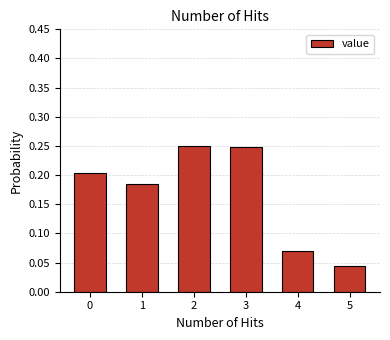

How many values are between 0 and 1?

6